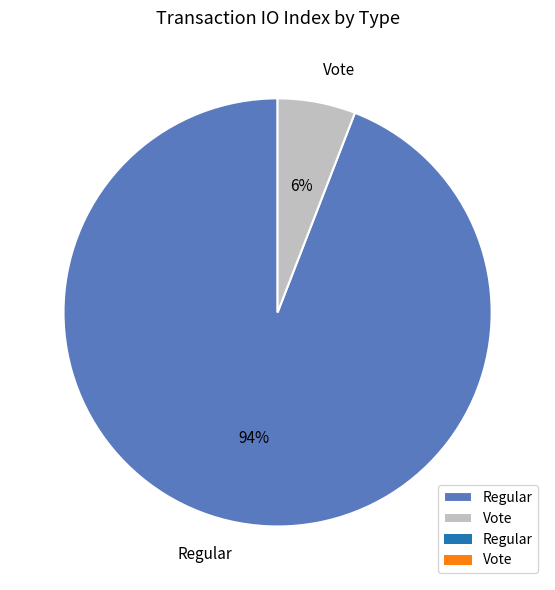

Which slice is the smallest?

Vote